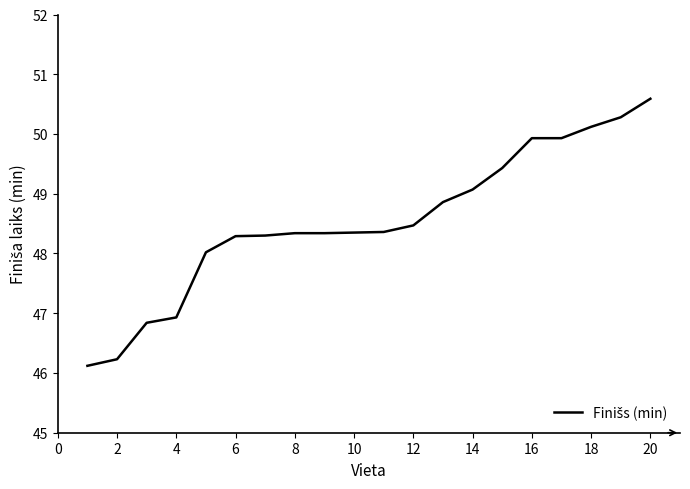

What is the smallest value displayed?

46.1